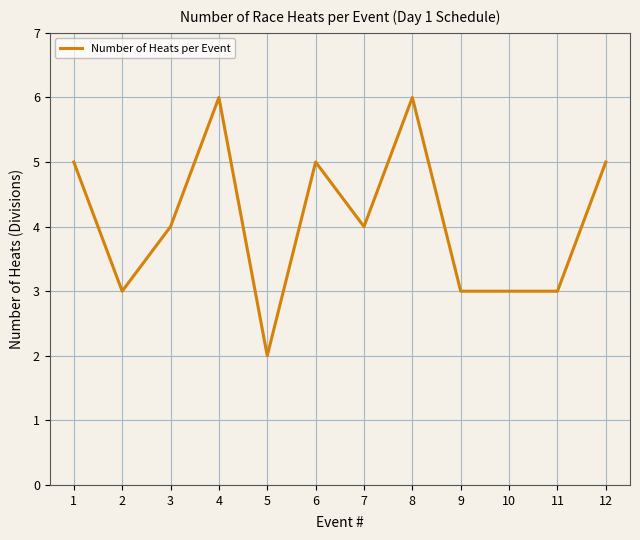

What value does the data have at 1?

5